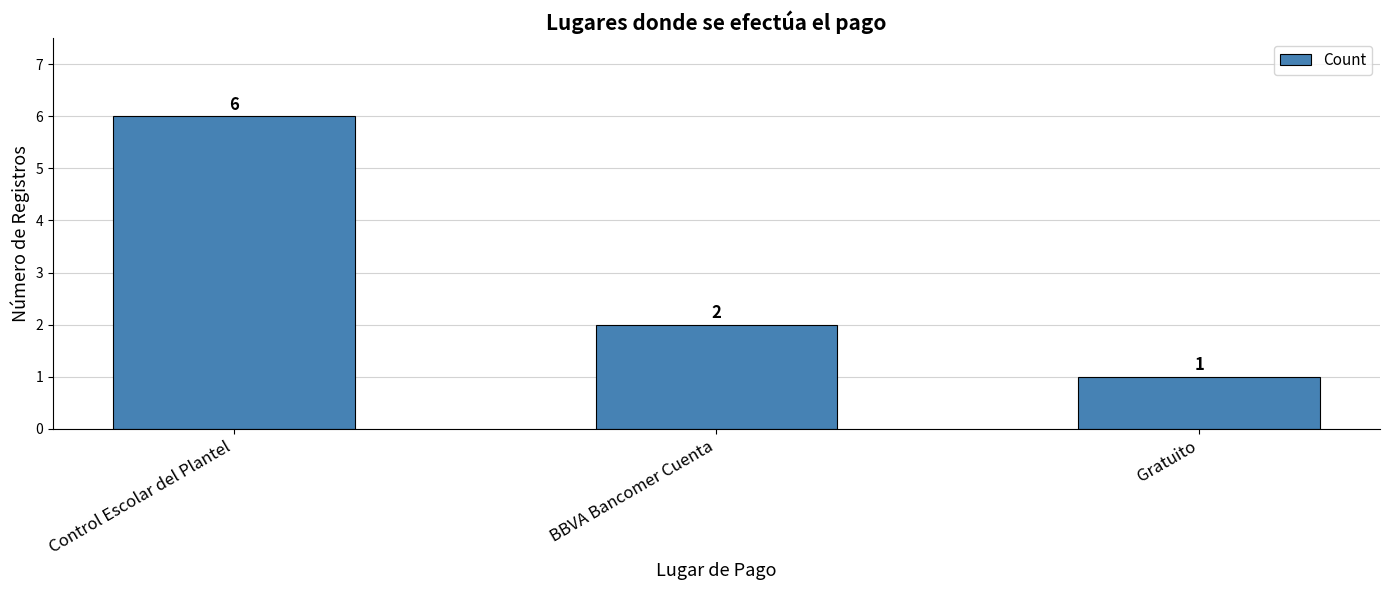

Reading left to right, what are all the values shown in this chart?

Control Escolar del Plantel=6	BBVA Bancomer Cuenta=2	Gratuito=1